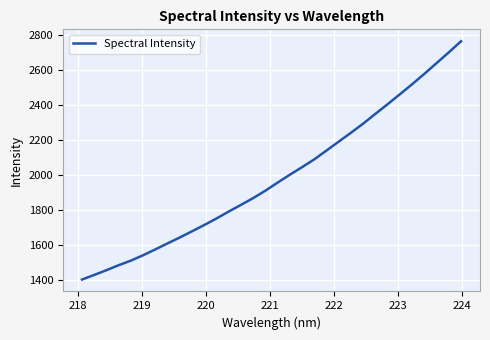

What is the maximum value shown in the chart?

2766.3